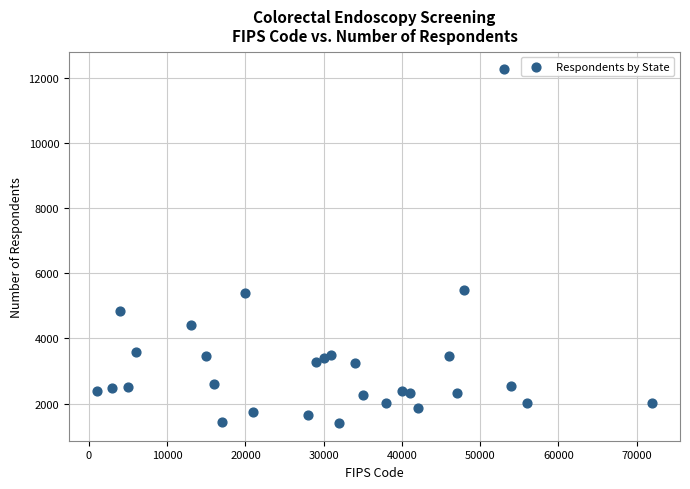

What is the range of Y values (max minus min)?

10870